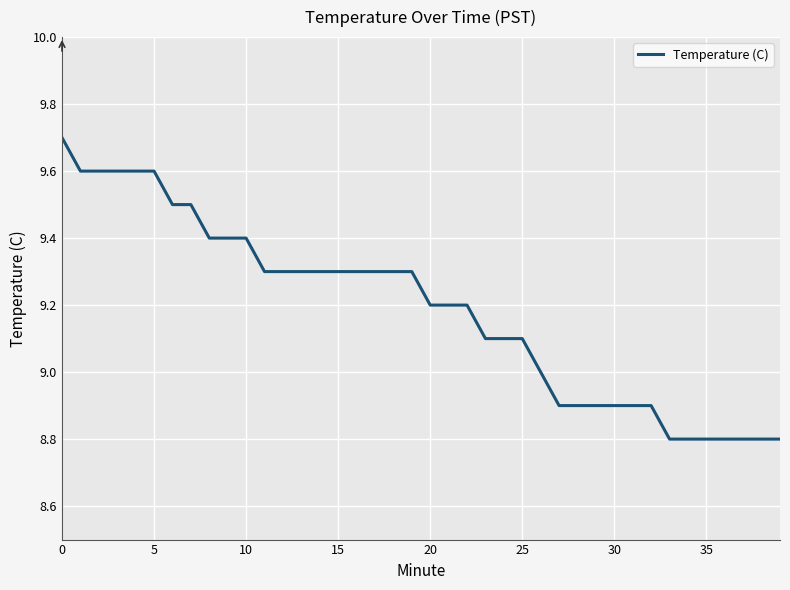

Count the number of data series in this chart.

1